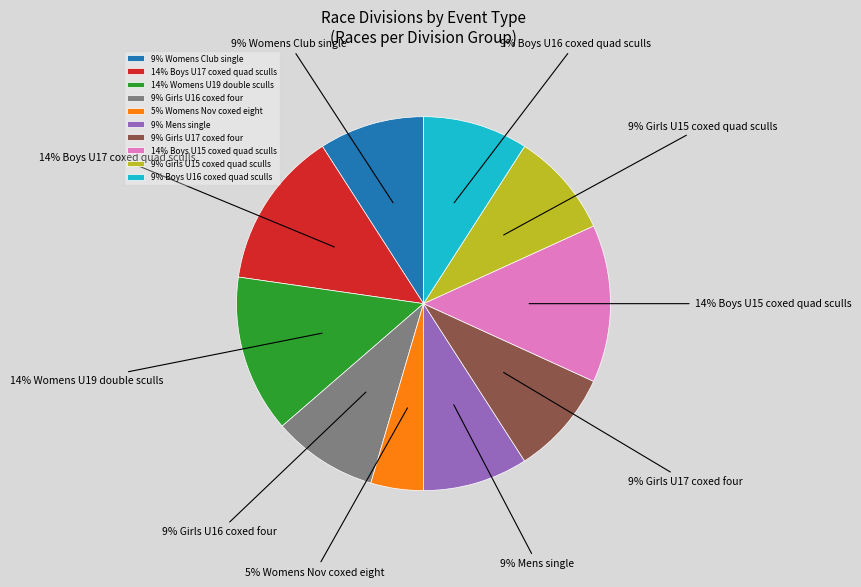

What is the smallest slice in the pie chart?

5% Womens Nov coxed eight